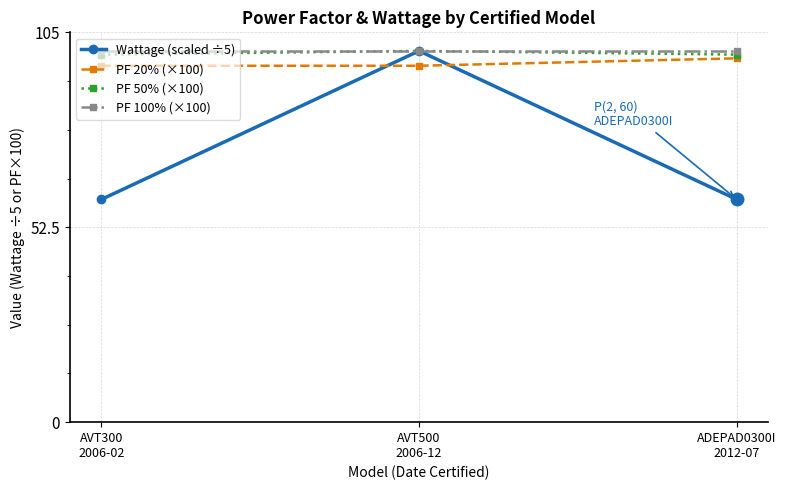

What is the difference between the Wattage (scaled ÷5) values at AVT500
2006-12 and AVT300
2006-02?

40